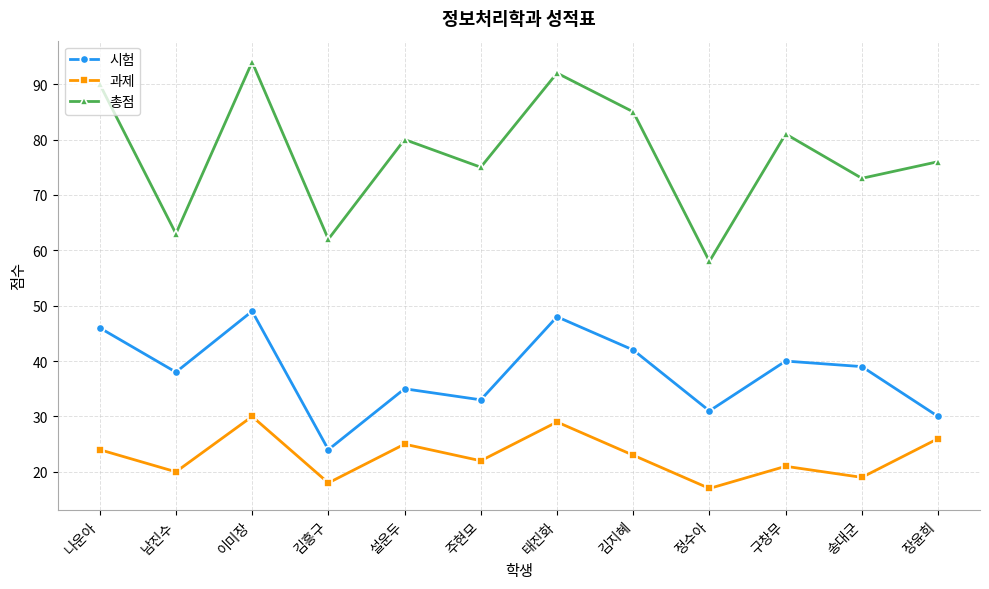

What is the difference between the maximum and minimum values in the 총점 series?

36